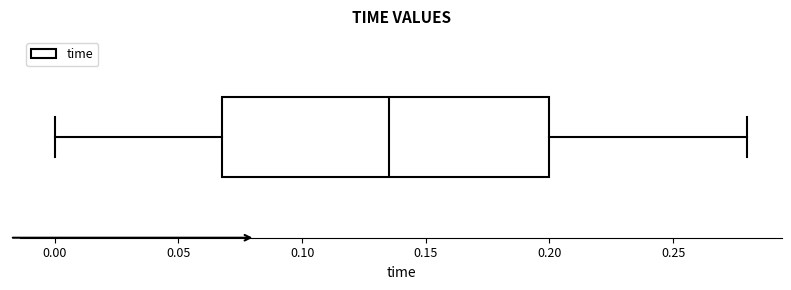

Where does the left whisker of the box end on the x-axis? The values are not printed on the chart, so give them approximately, as read against the axis.

0.000